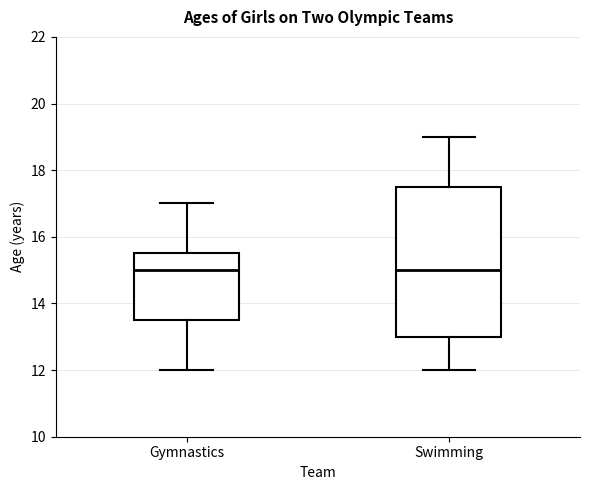

Comparing the boxes themselves (not the whiskers), which one is the tallest?

Swimming